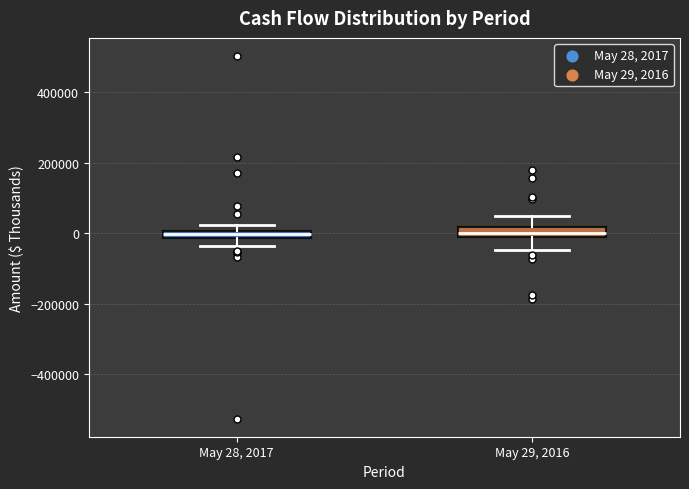

Where does the upper whisker of the box for May 29, 2016 end on the y-axis? The values are not printed on the chart, so give them approximately, as read against the axis.

60000